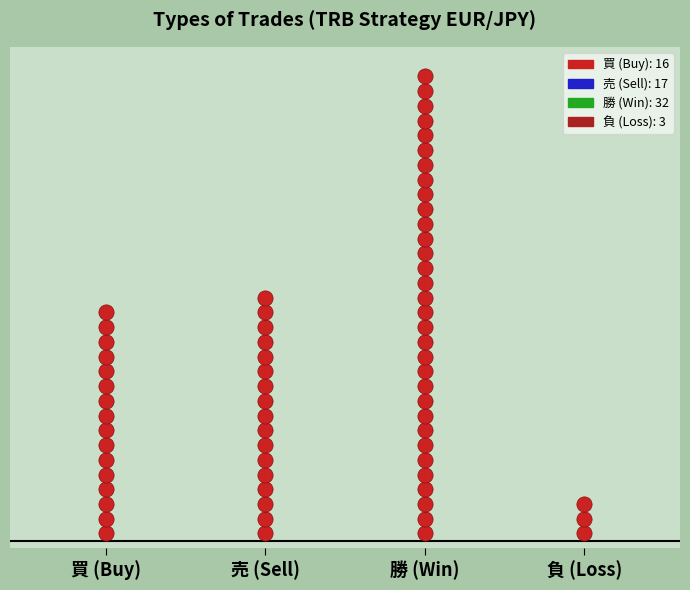

Which series reaches the minimum Y coordinate?

売